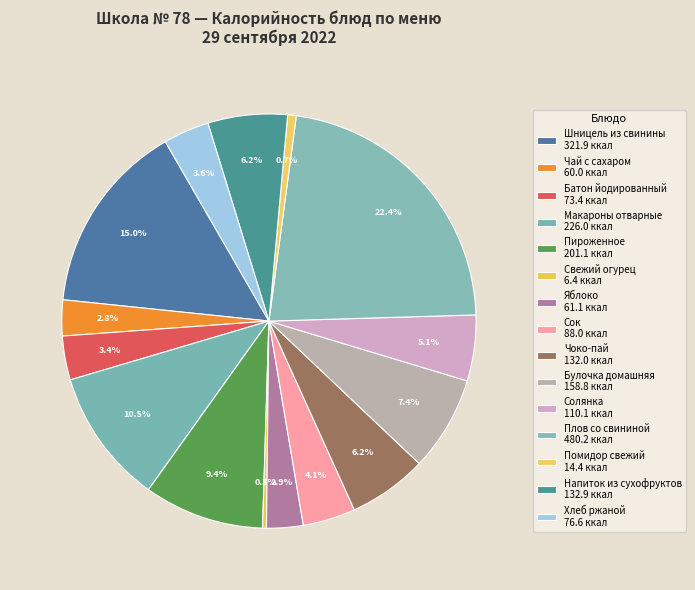

Which category has the biggest portion of the pie?

Плов со свининой